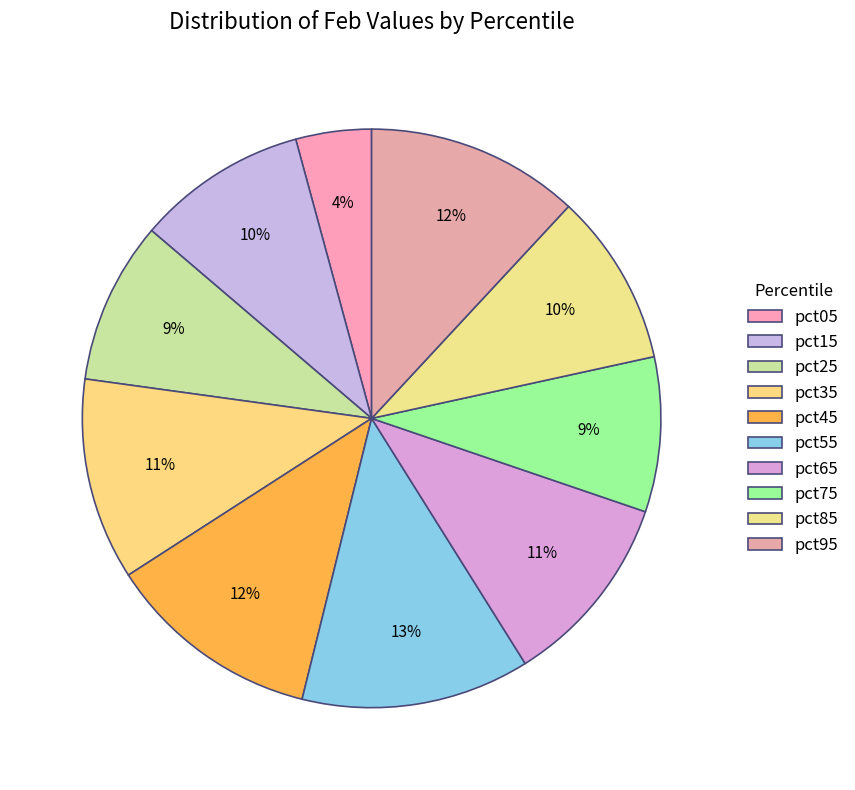

How many segments does this pie chart have?

10